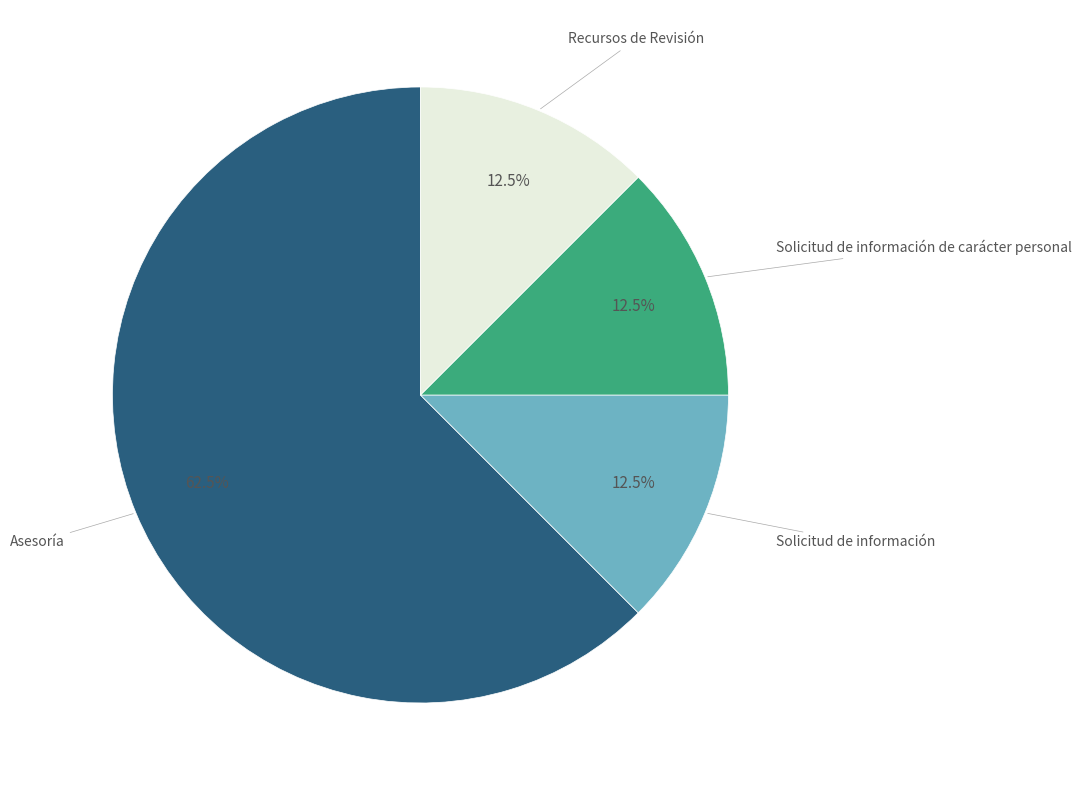

How much of the chart is everything except Asesoría?

37.5%